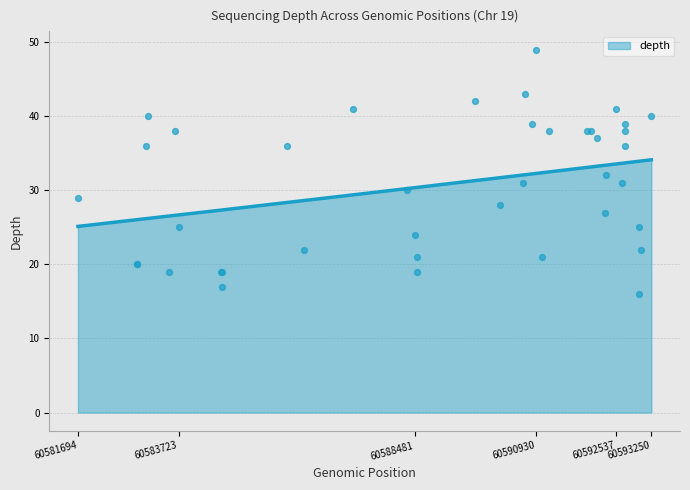

What is the change in value from 60586257 to 60587240?

+19